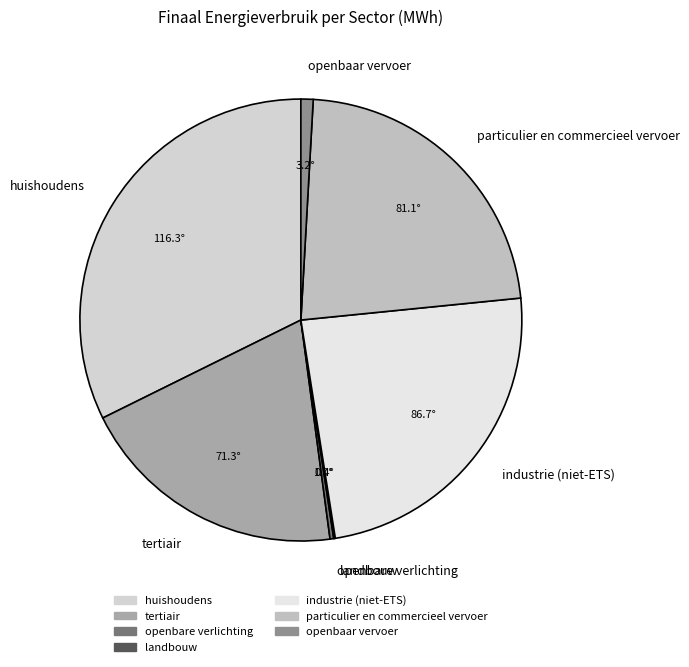

Is it true that particulier en commercieel vervoer is 23% of the pie?

True